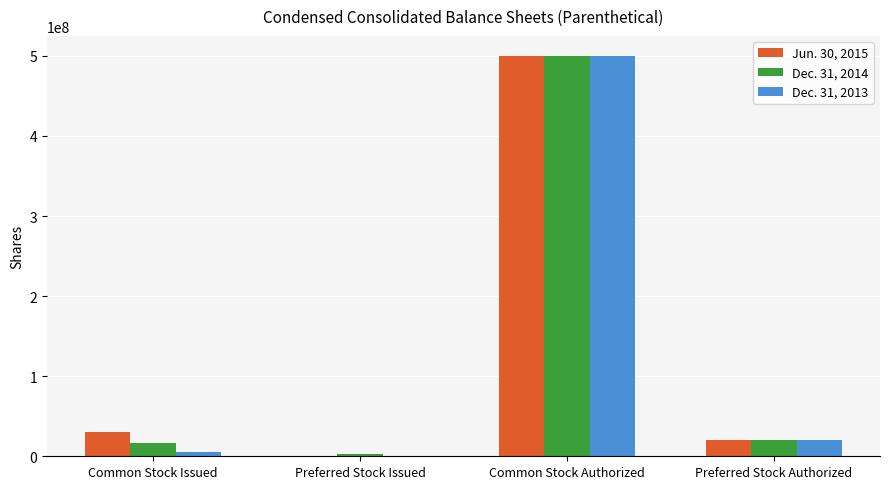

Reading left to right, list all the values displayed in this chart.

Jun. 30, 2015: 30300179	44030	500000000	20000000
Dec. 31, 2014: 16934497	2229702	500000000	20000000
Dec. 31, 2013: 5625957	0	500000000	20000000